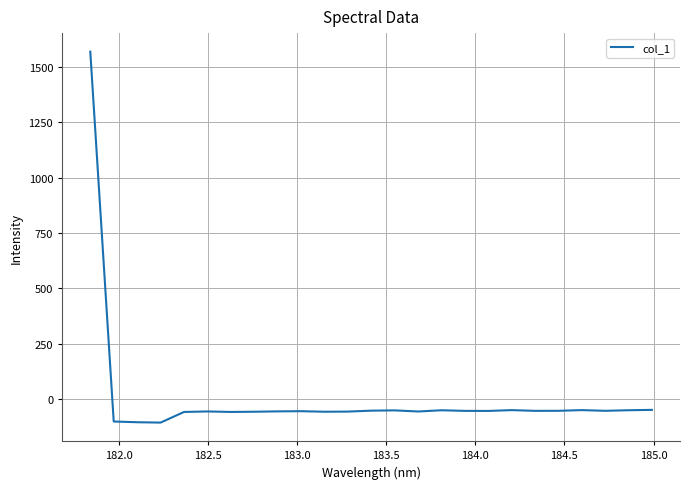

What is the maximum value shown in the chart?

1570.2